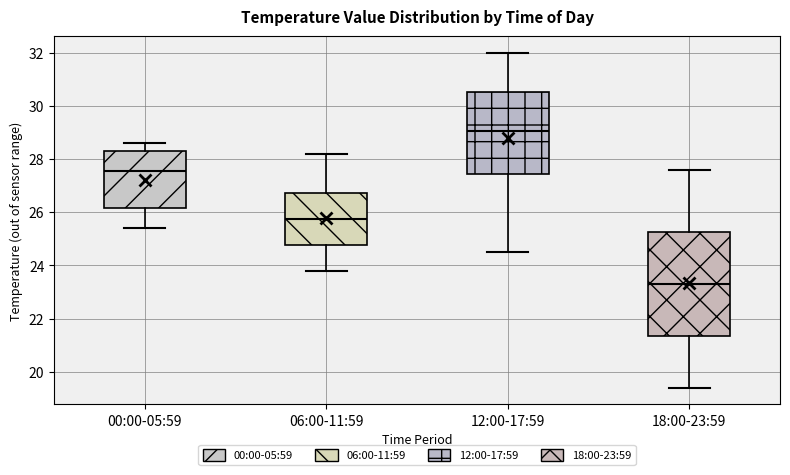

Reading left to right, read every box against the y-axis: the position of its median line, the range the box covers, and the ends of its whiskers. The values are not printed on the chart, so give them approximately, as read against the axis.

00:00-05:59: median 27.6, box 26.2 to 28.4, whiskers 25.4 to 28.6
06:00-11:59: median 25.8, box 24.8 to 26.8, whiskers 23.8 to 28.2
12:00-17:59: median 29.0, box 27.4 to 30.6, whiskers 24.6 to 32.0
18:00-23:59: median 23.4, box 21.4 to 25.2, whiskers 19.4 to 27.6